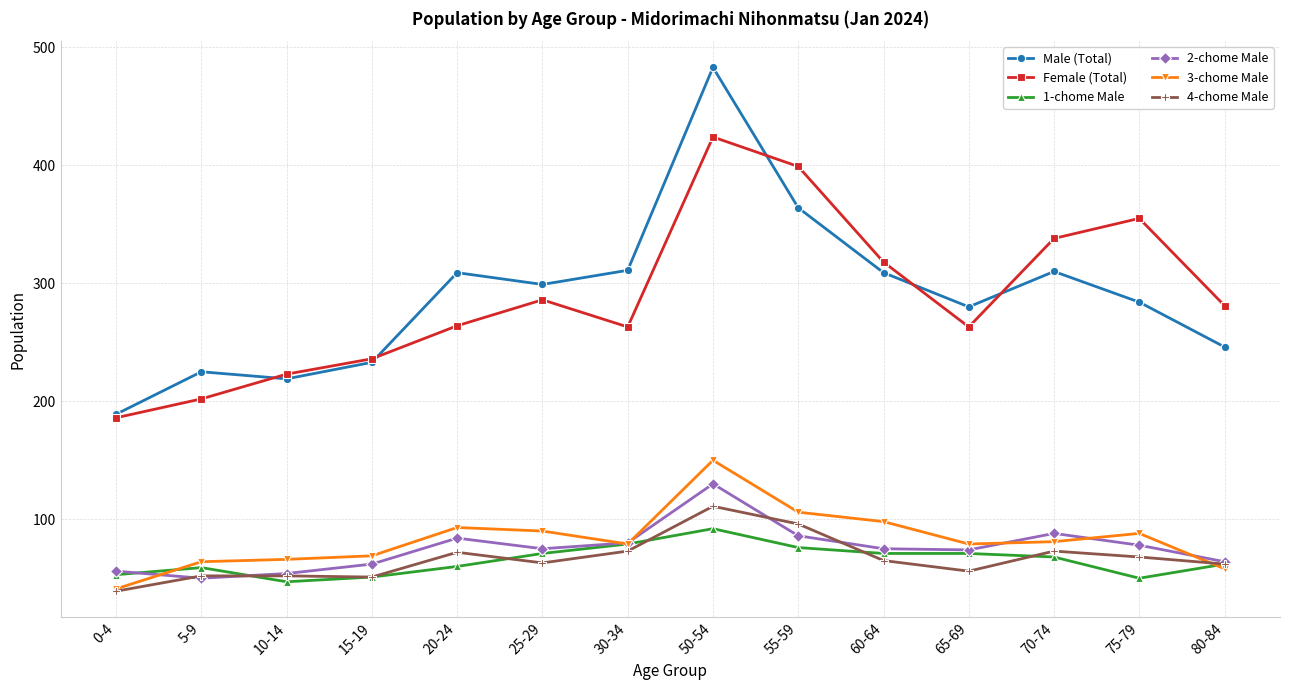

At which label does 4-chome Male reach its minimum?

0-4